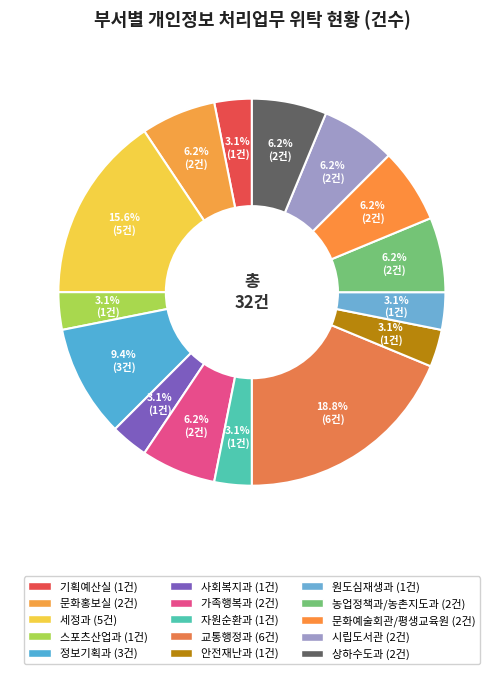

Count the number of slices in the pie.

15